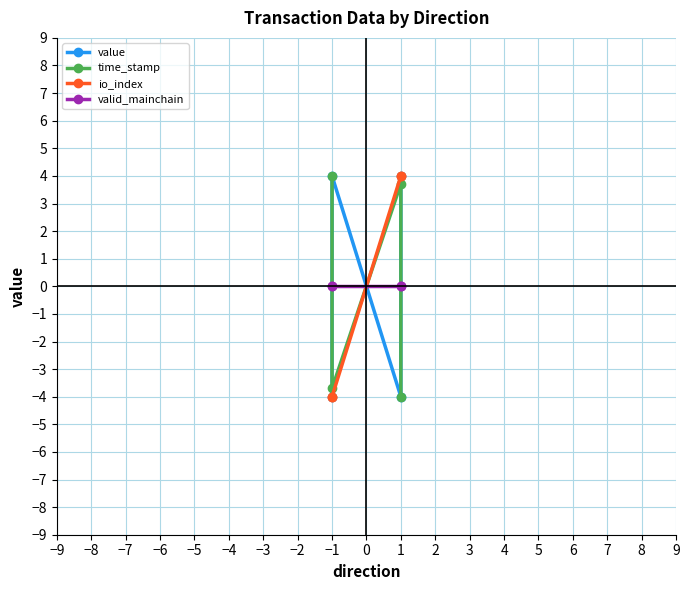

How many lines are shown in the chart?

4